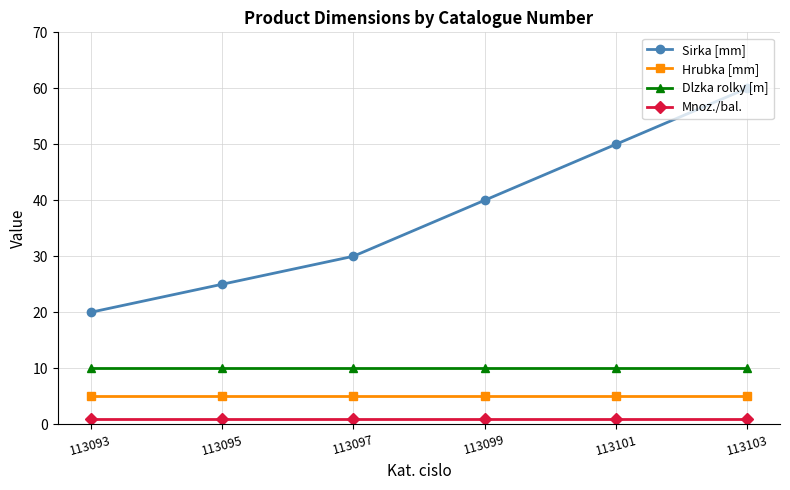

True or false: Mnoz./bal. and Sirka [mm] cross at least once.

False